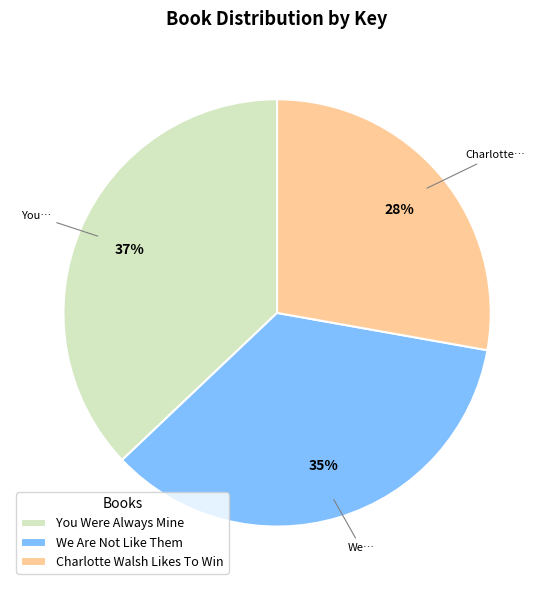

Combined, do You Were Always Mine and Charlotte Walsh Likes To Win account for over 50%?

Yes